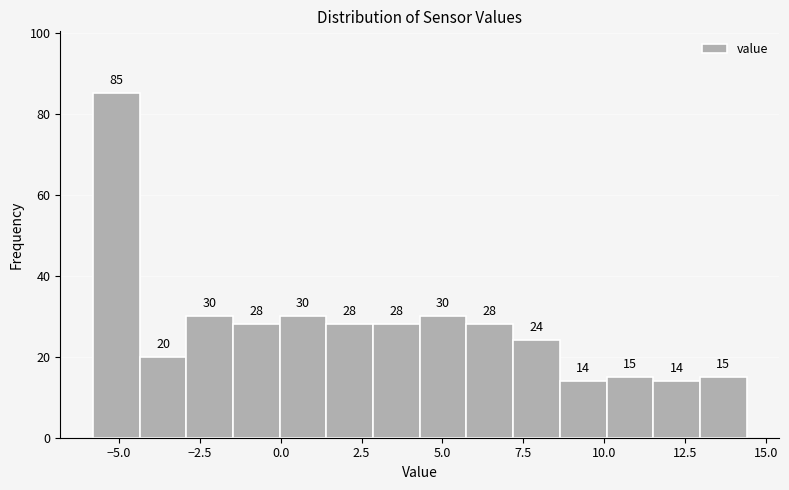

Around what value on the x-axis is the tallest bar? Give the approximate position of its centre, as read against the axis.

-5.0